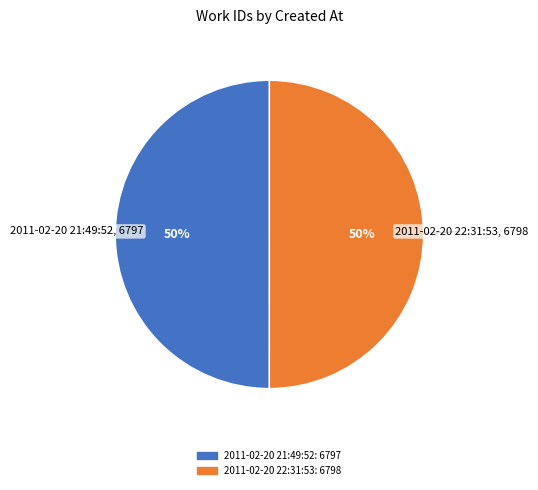

To the nearest percent, what is the average slice percentage?

50%